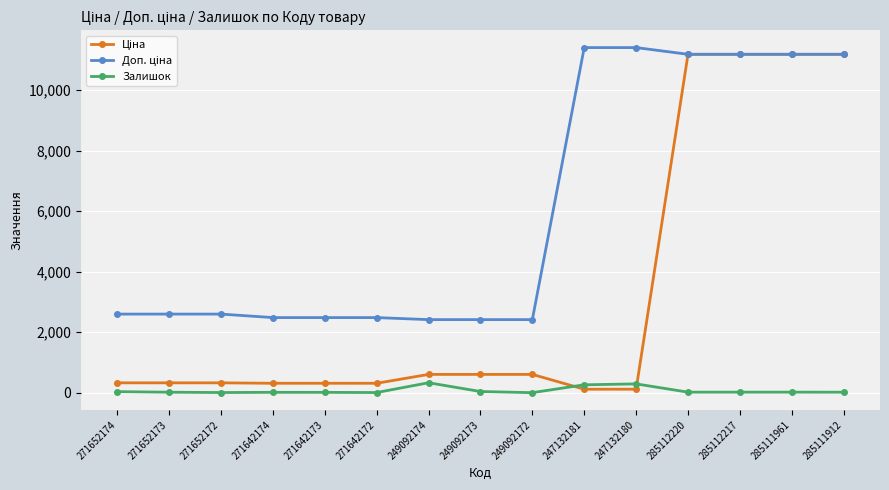

What is the sum of all Залишок values?

1060.0